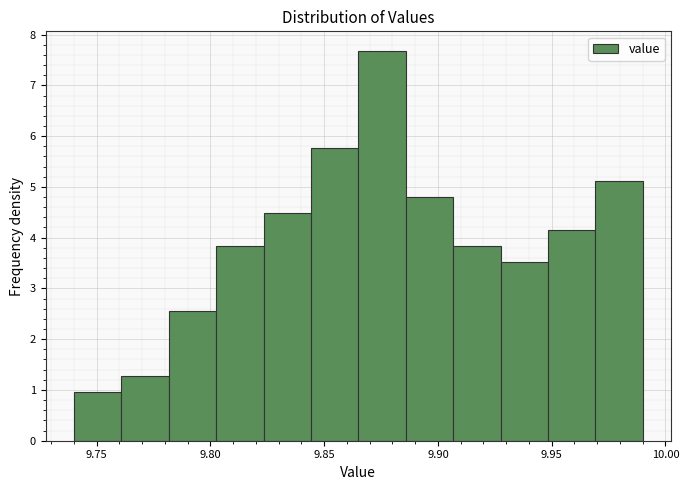

How tall is the bar that spans 9.845 to 9.865 on the x-axis? Neither the bar edges nor the heights are printed on the chart, so give them approximately, as read against the axes.

5.8